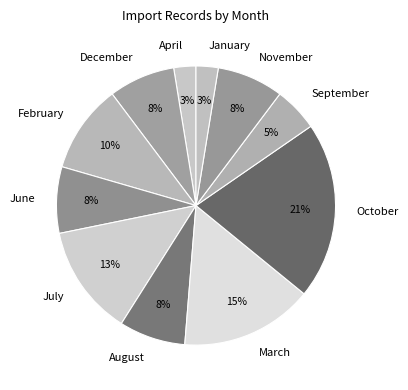

To the nearest percent, what is the combined percentage of October and June?

28%